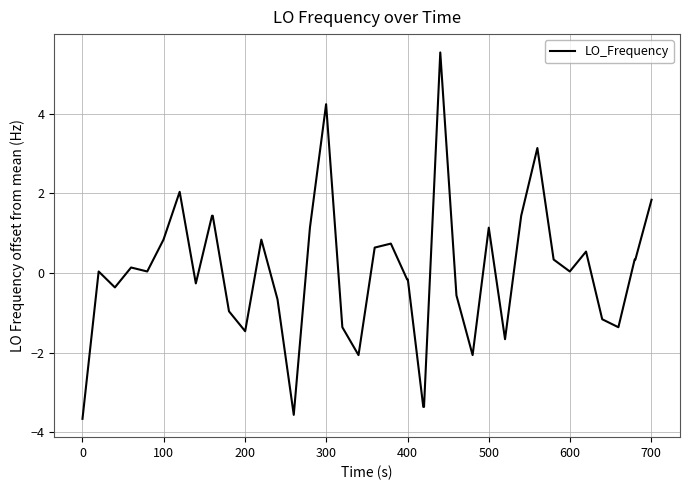

What is the maximum value shown in the chart?

5.5